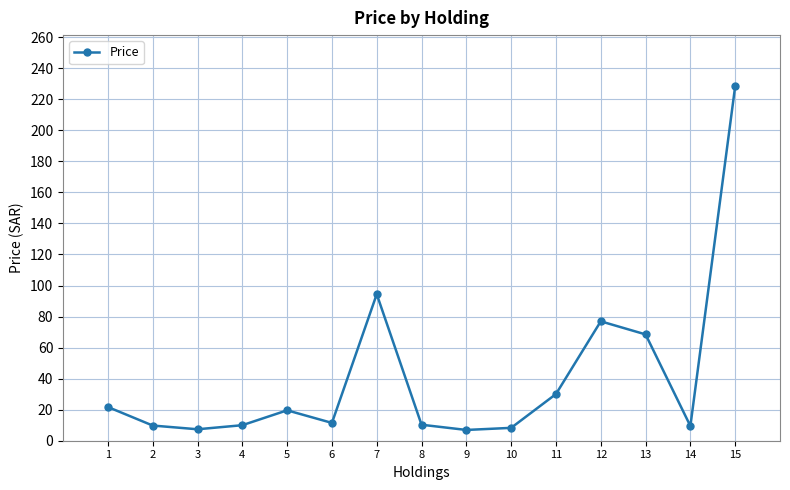

At which label is the value closest to 117?

7